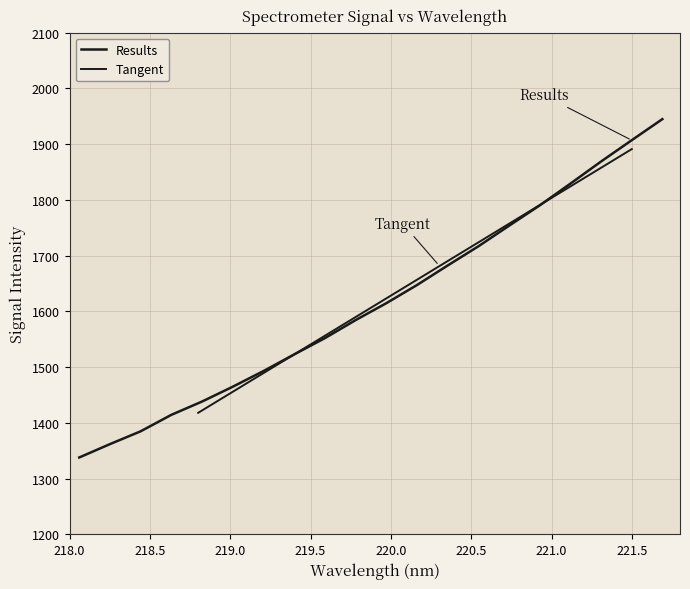

List the labels in order of value, largest first.

221.6902, 221.4993, 221.3083, 221.1174, 220.9264, 220.7354, 220.5444, 220.3533, 220.1623, 219.9712, 219.7801, 219.589, 219.3979, 219.2067, 219.0156, 218.8244, 218.6332, 218.442, 218.2508, 218.0596